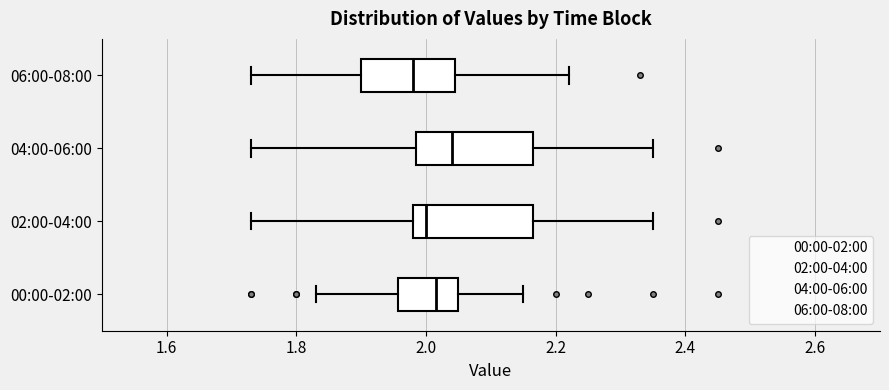

Which box has the furthest to the left median line?

06:00-08:00